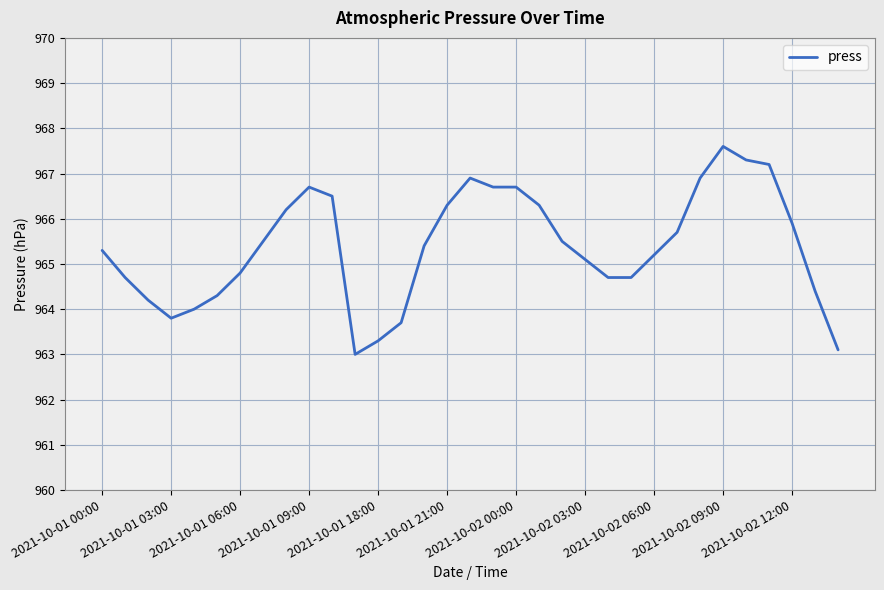

What is the smallest value displayed?

963.0